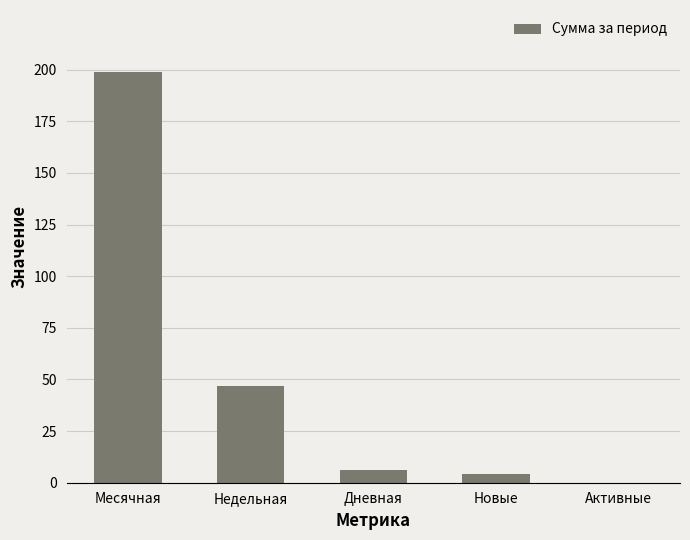

The chart shows a value of 6 at Дневная. True or false?

True